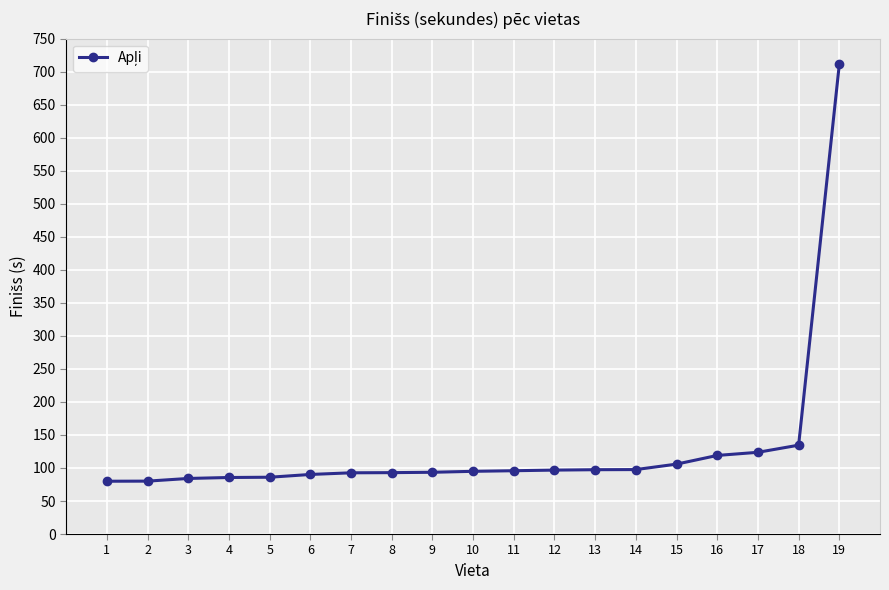

At which label is the value closest to 395?

18